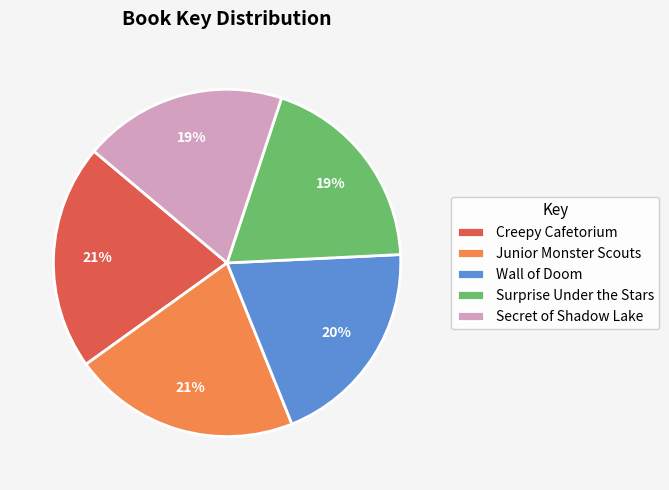

Which has a higher value, Secret of Shadow Lake or Junior Monster Scouts?

Junior Monster Scouts